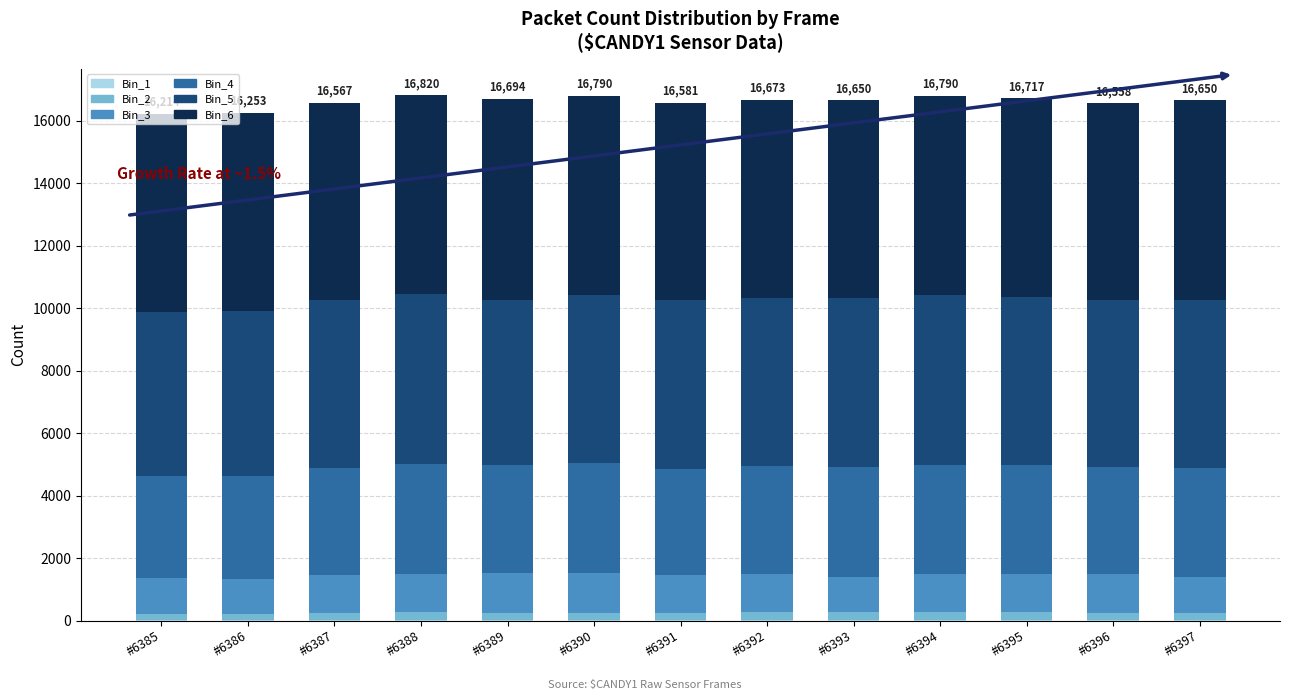

How many data points does each series have?

13